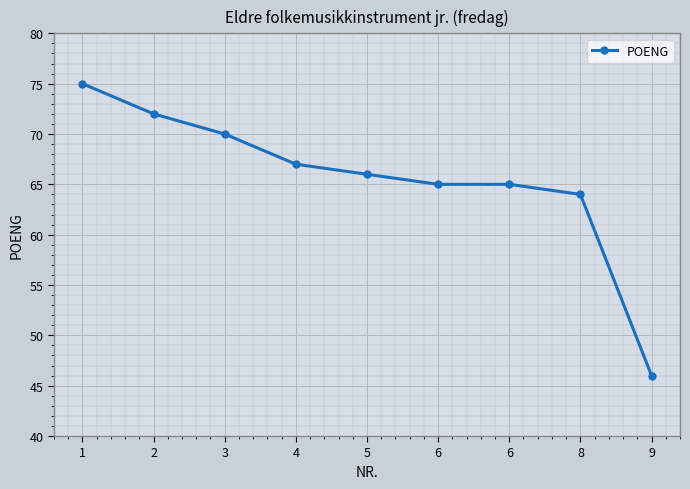

What value does the data have at 2?

72